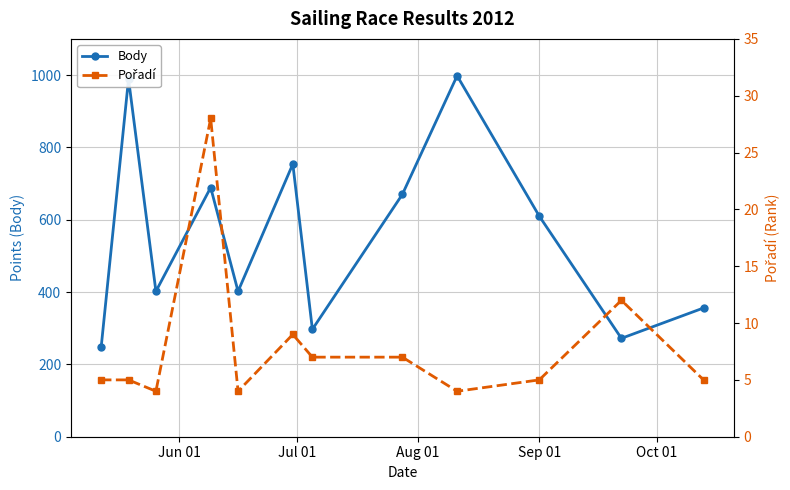

What is the minimum value for Body?

247